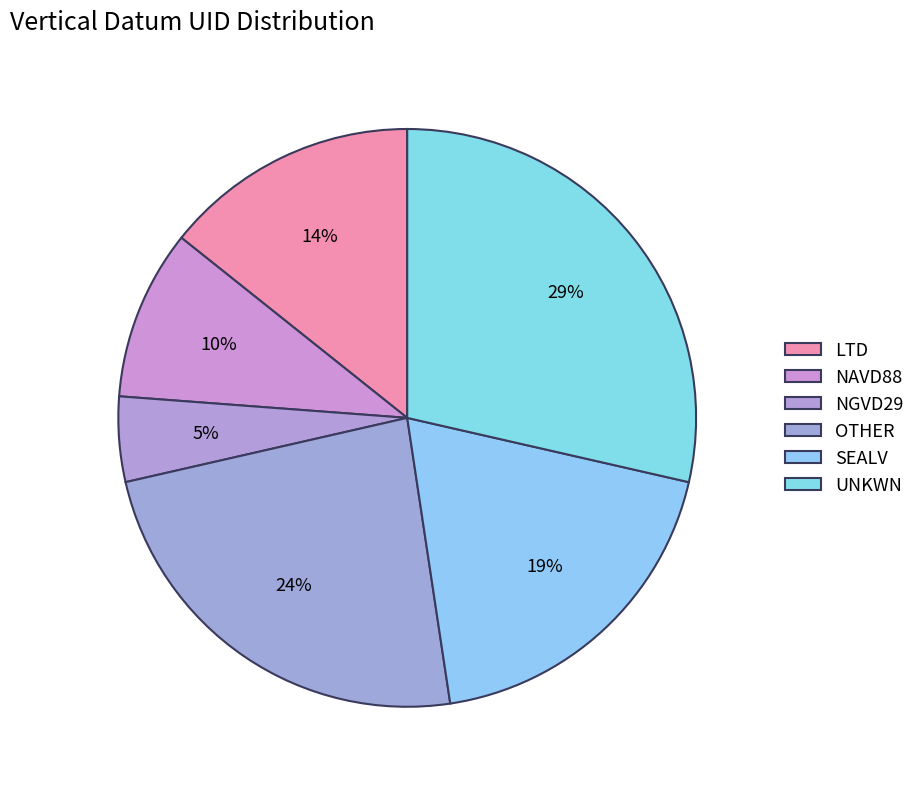

True or false: LTD accounts for 8% of the total.

False